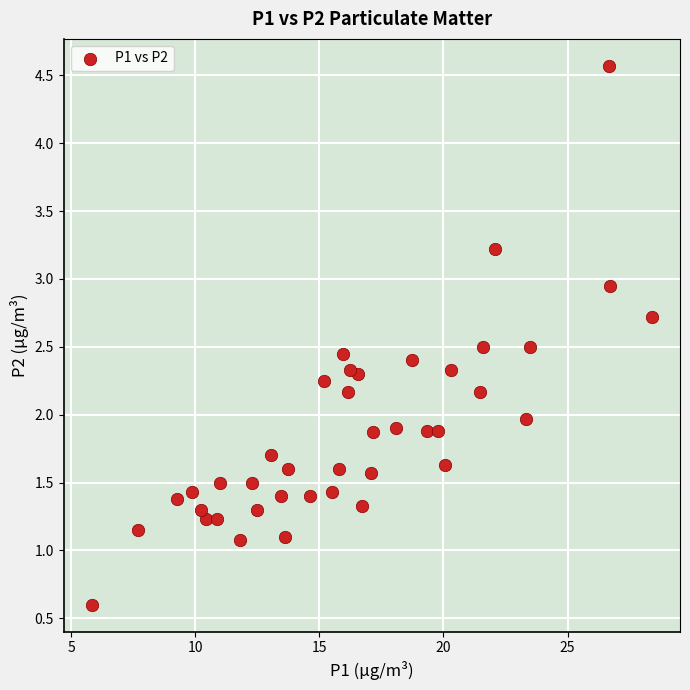

What is the range of Y values (max minus min)?

4.0